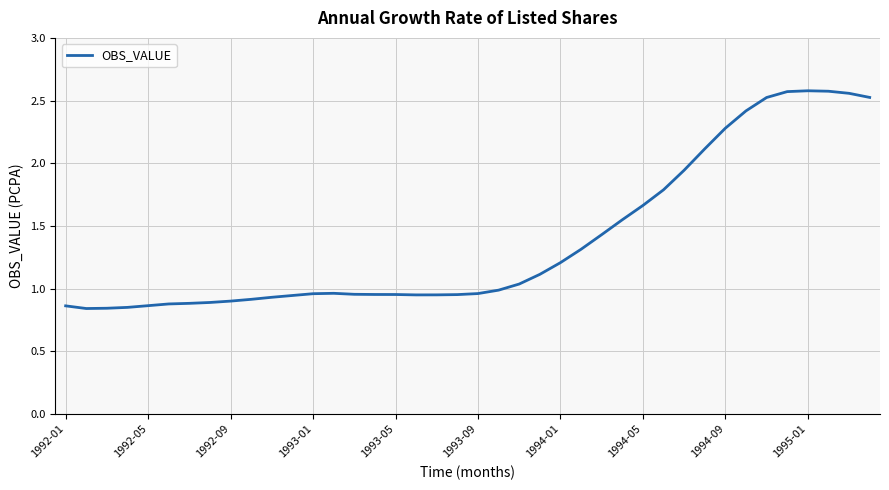

How many lines are shown in the chart?

1